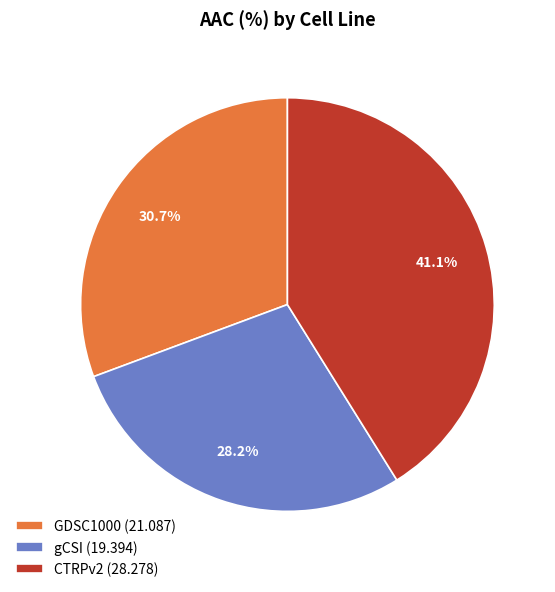

Is there any slice that represents more than half of the pie?

No